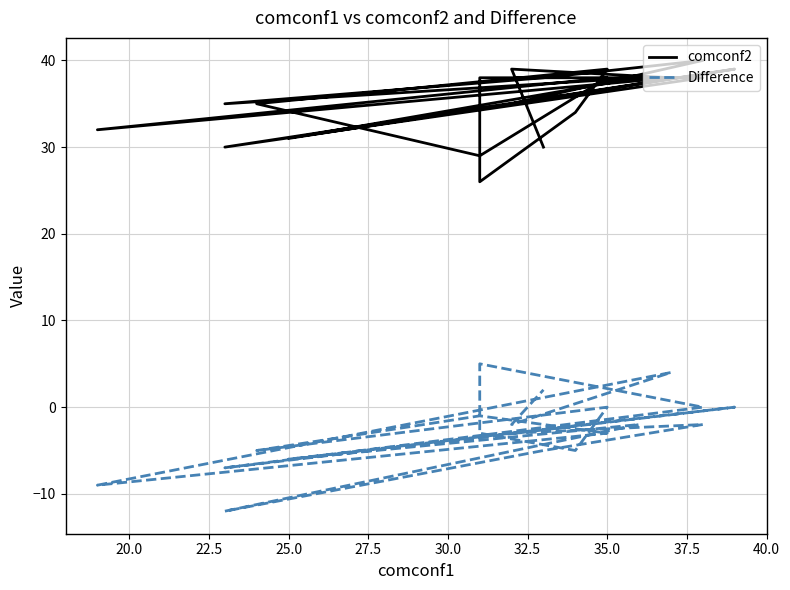

How many lines are shown in the chart?

2